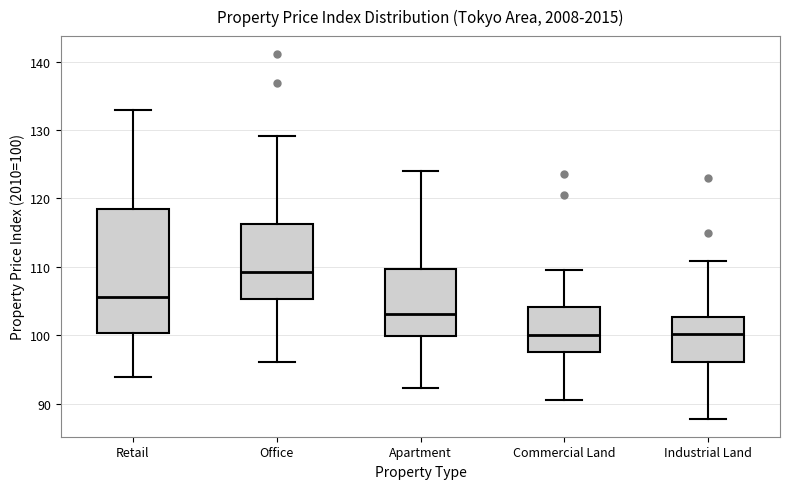

Reading left to right, read every box against the y-axis: the position of its median line, the range the box covers, and the ends of its whiskers. The values are not printed on the chart, so give them approximately, as read against the axis.

Retail: median 106, box 100 to 118, whiskers 94 to 133
Office: median 109, box 105 to 116, whiskers 96 to 129
Apartment: median 103, box 100 to 110, whiskers 92 to 124
Commercial Land: median 100, box 98 to 104, whiskers 91 to 110
Industrial Land: median 100, box 96 to 103, whiskers 88 to 111